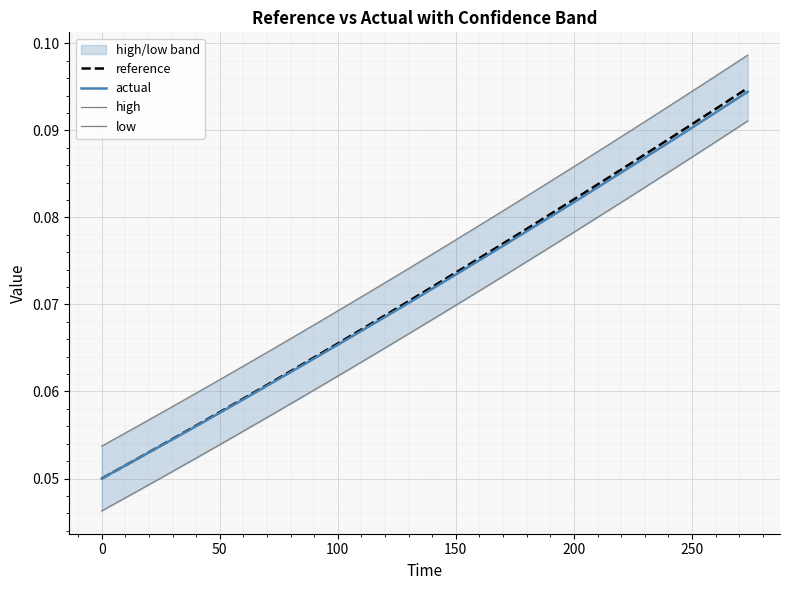

Is it true that high equals 0.1 at 18?

False